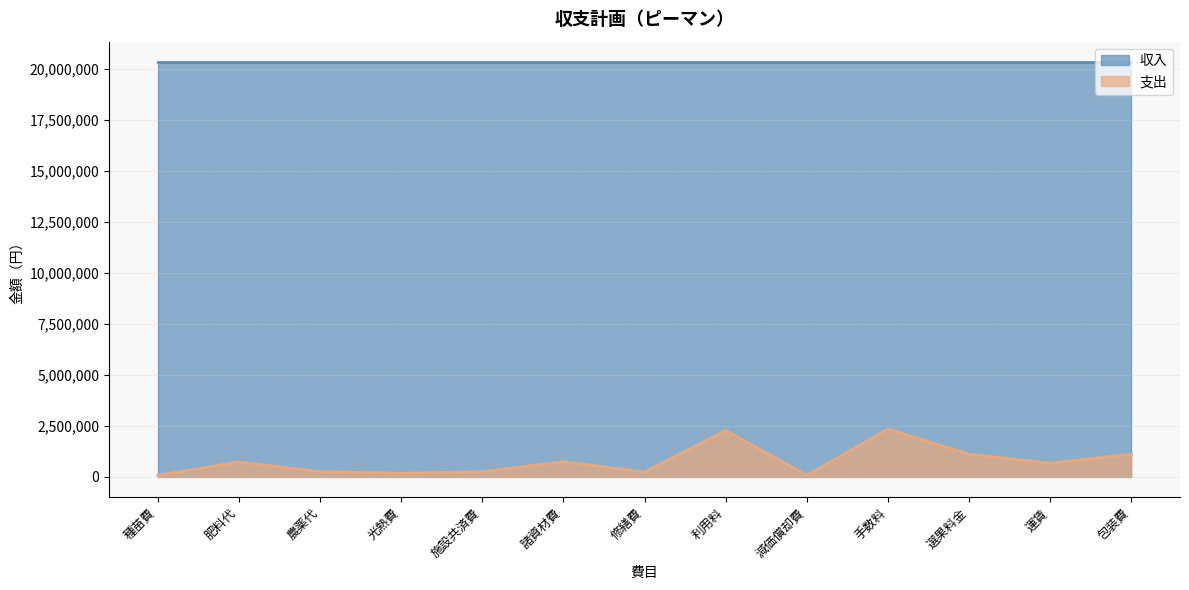

At which label is the value closest to 1199437?

選果料金